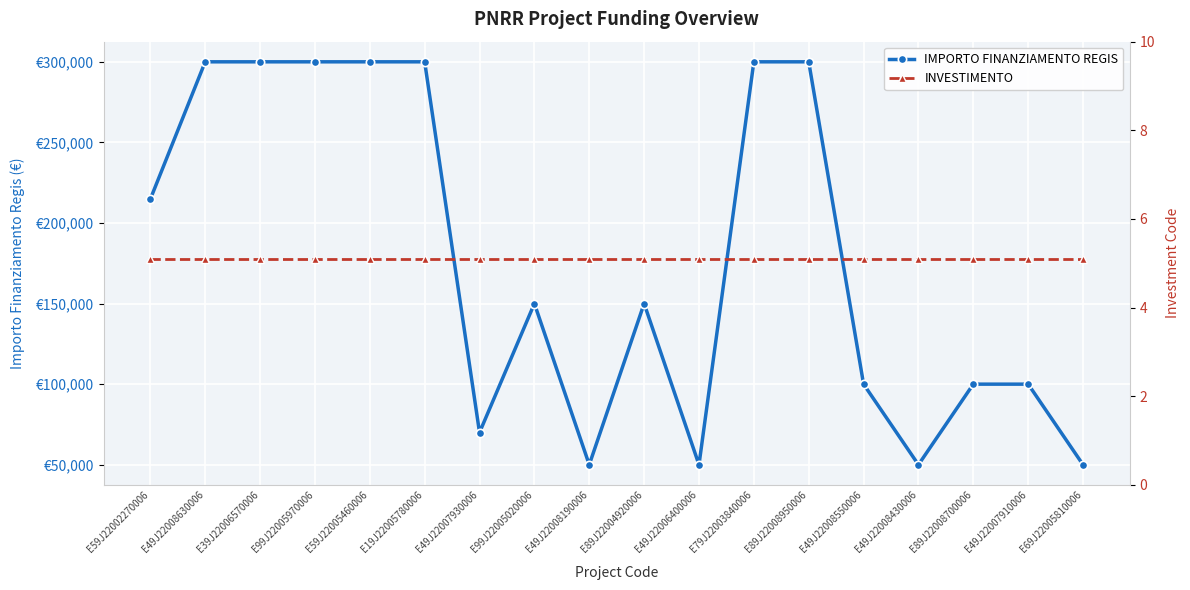

Read the IMPORTO FINANZIAMENTO REGIS value at E19J22005780006.

300000.0